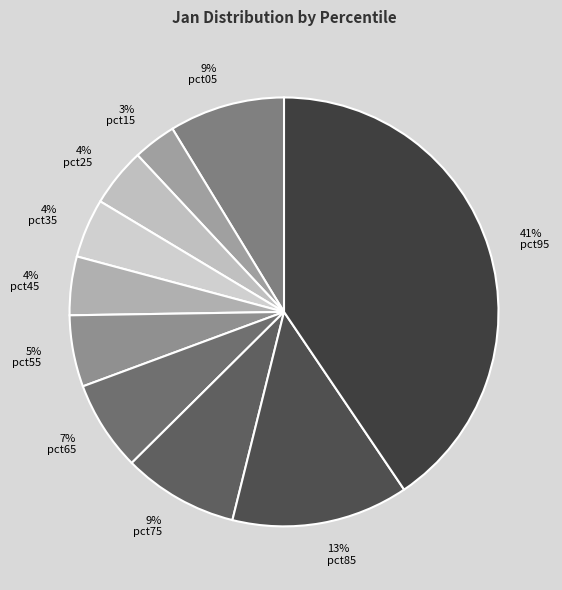

Which slice is the smallest?

pct15